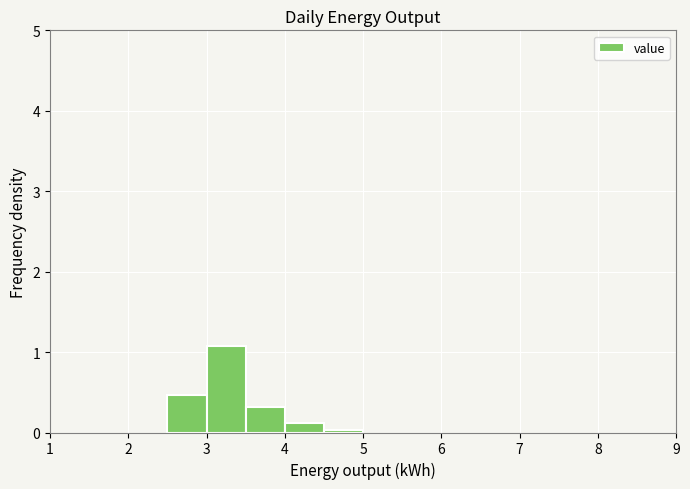

Reading left to right, list every bar in this chart as the range it spans on the x-axis followed by its height. The values are not printed on the chart, so give them approximately, as read against the axis.

2.5 to 3.0: 0.5
3.0 to 3.5: 1.1
3.5 to 4.0: 0.3
4.0 to 4.5: 0.1
4.5 to 5.0: under 0.1